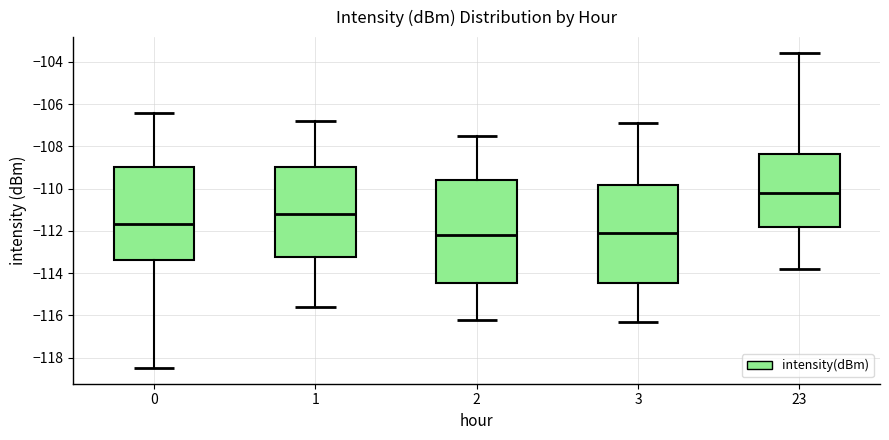

Which box's median line is the highest?

23